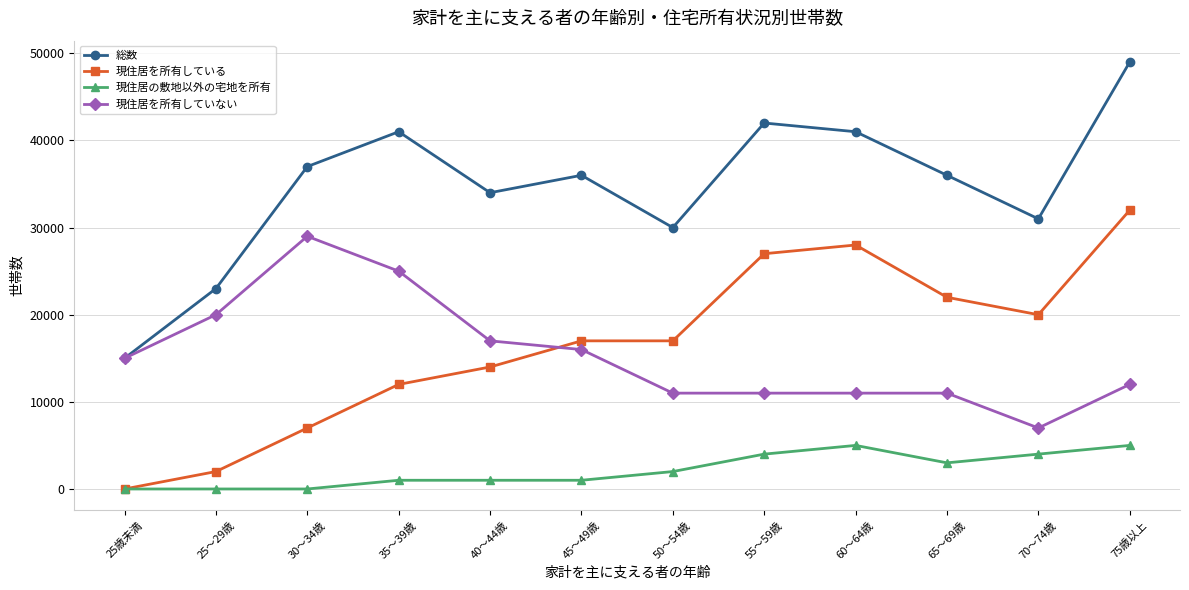

True or false: 総数 has more than 0 points higher than both neighbors.

True